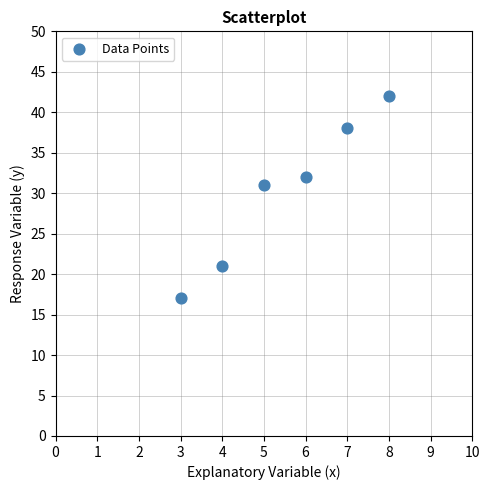

What Y value in the scatter plot is closest to 29?

31